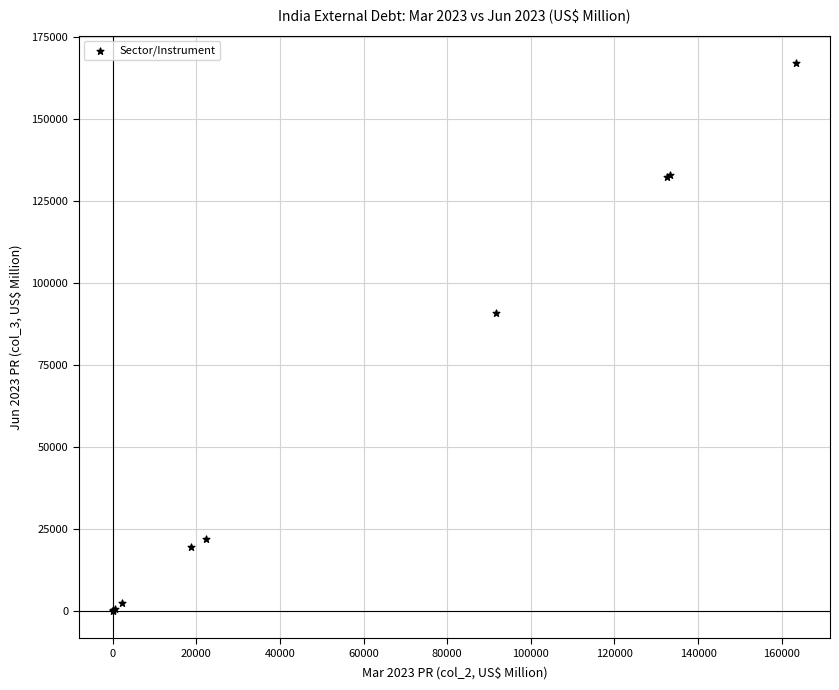

What Y value in the scatter plot is closest to 83579?

90981.8